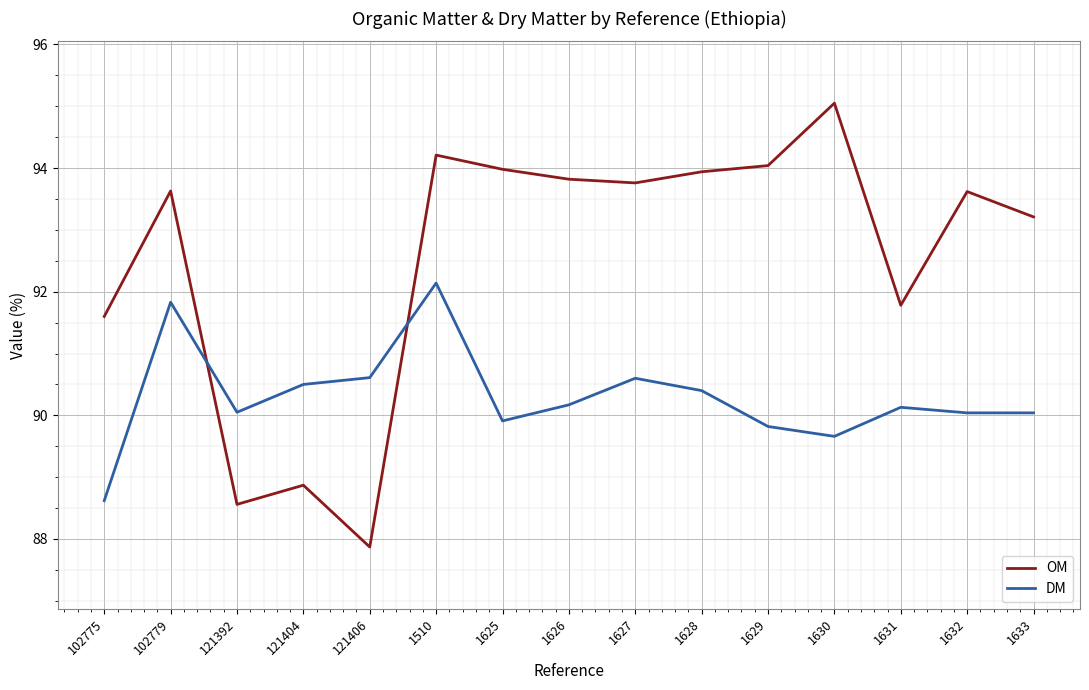

What is the sum of the OM values at 121404 and 1630?

183.9